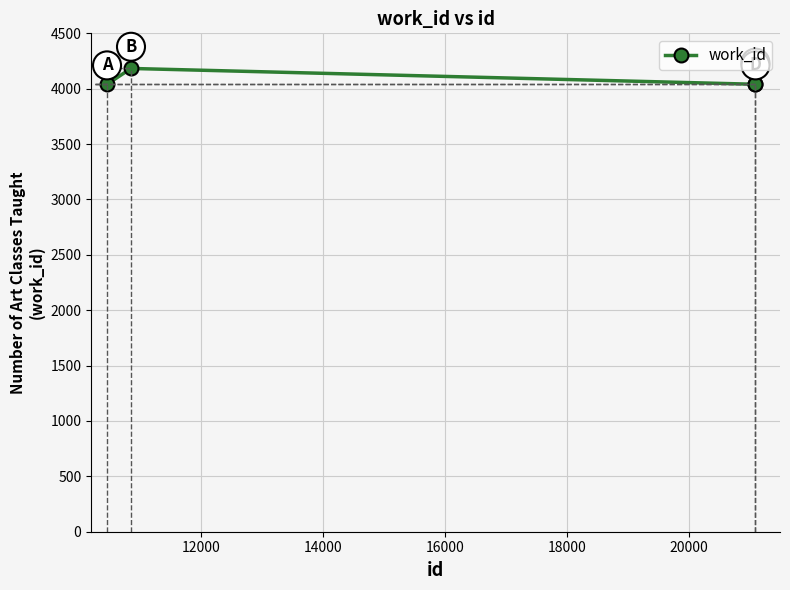

What is the value of the 2nd point from the left?

4183